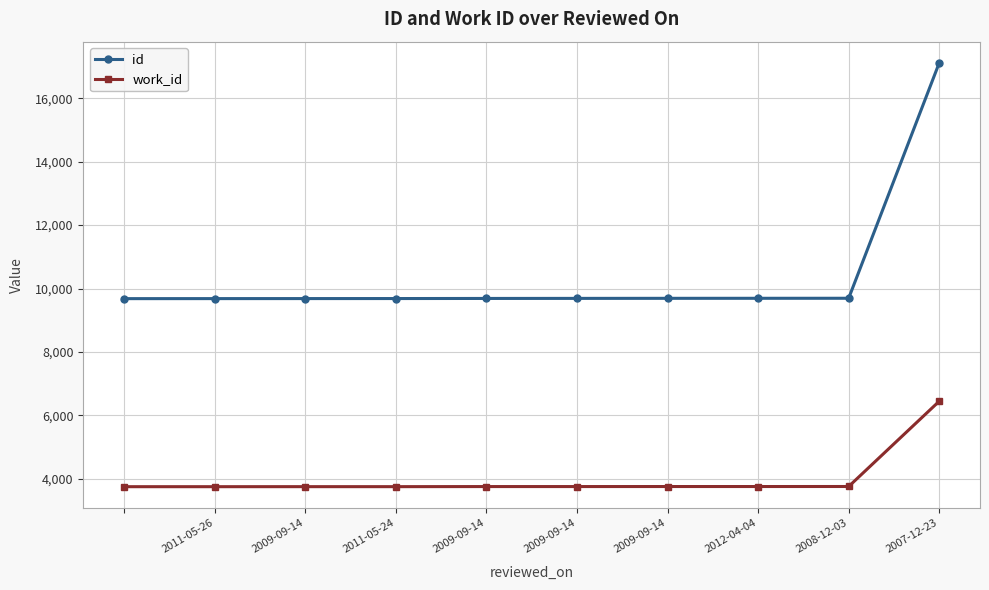

What are all the series names shown in the legend?

id, work_id